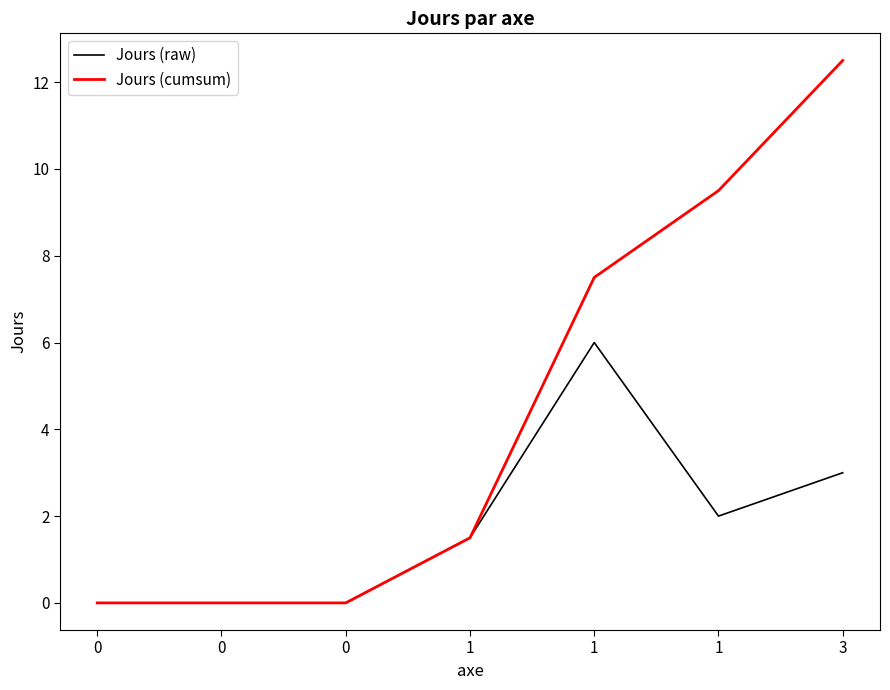

How many lines are shown in the chart?

2